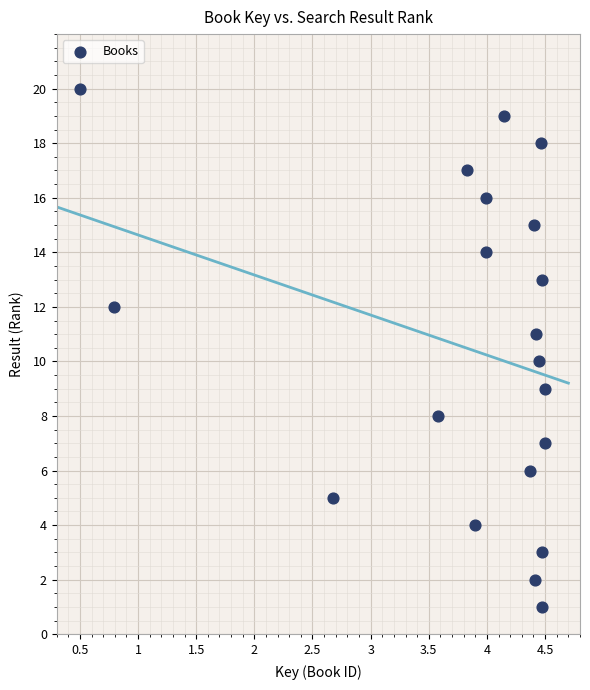

What is the range of Y values (max minus min)?

19